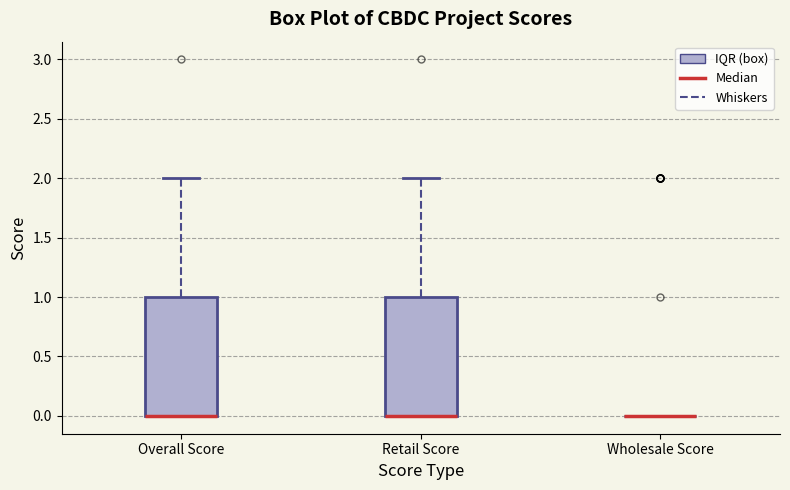

Reading left to right, read every box against the y-axis: the position of its median line, the range the box covers, and the ends of its whiskers. The values are not printed on the chart, so give them approximately, as read against the axis.

Overall Score: median 0 (drawn on the box's lower edge), box 0 to 1, whiskers 0 to 2
Retail Score: median 0 (drawn on the box's lower edge), box 0 to 1, whiskers 0 to 2
Wholesale Score: box collapsed to a line at 0, whiskers 0 to 0